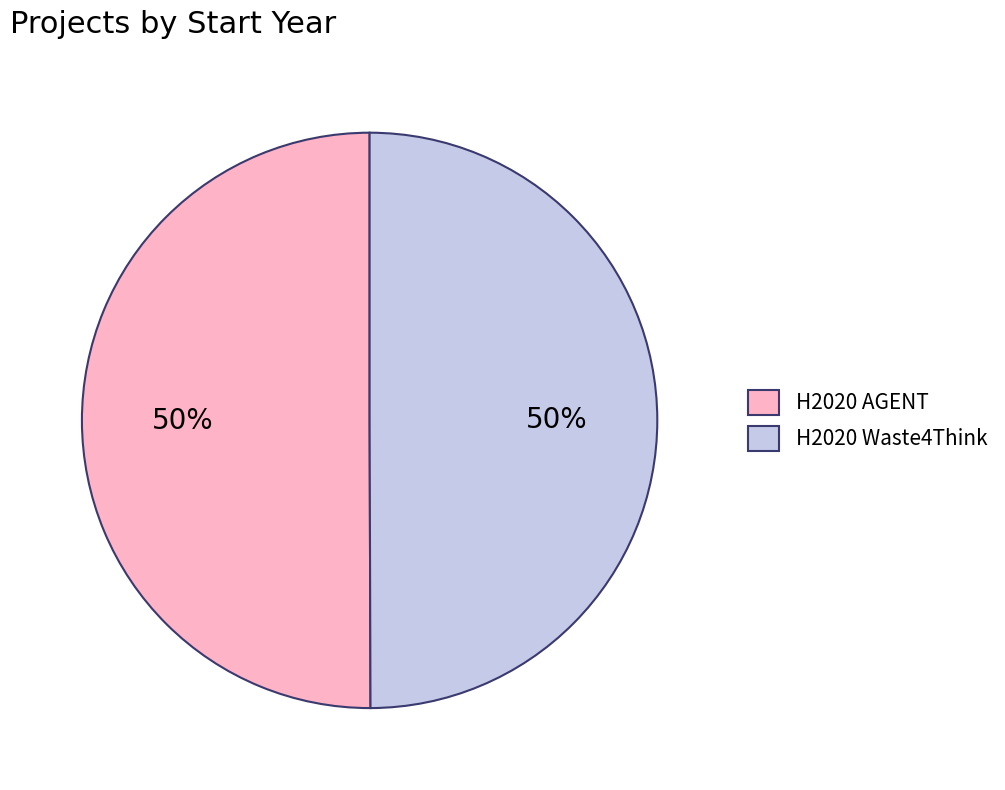

What percentage is the H2020 AGENT slice, to the nearest percent?

50%